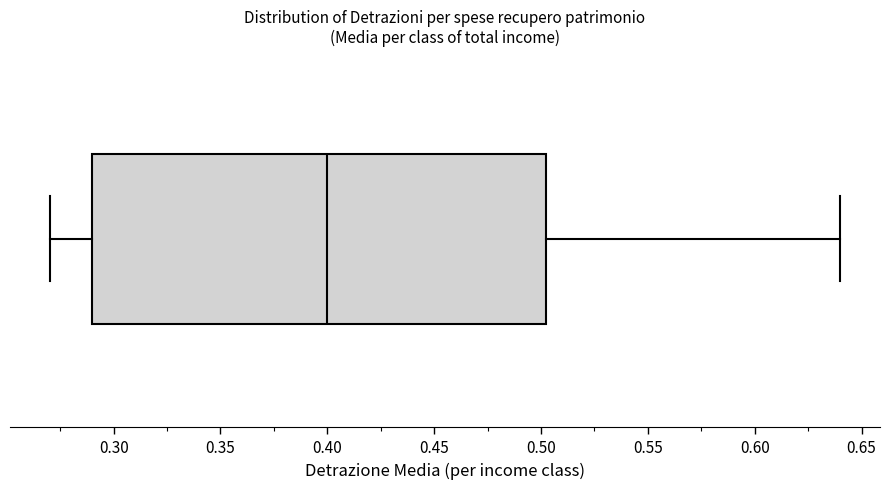

Where is the left edge of the box on the x-axis? The values are not printed on the chart, so give them approximately, as read against the axis.

0.290